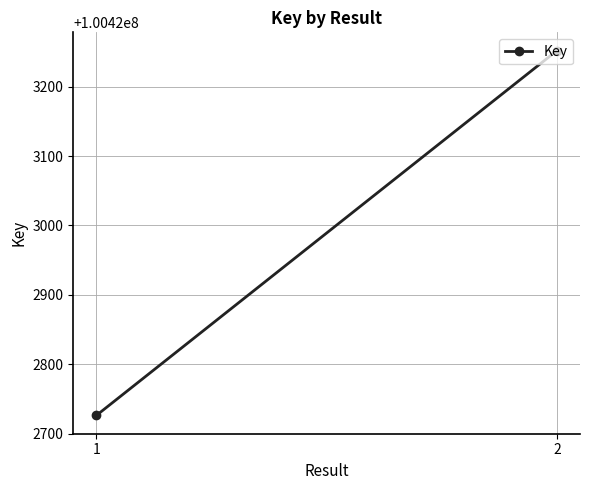

List the labels in order of value, largest first.

2, 1